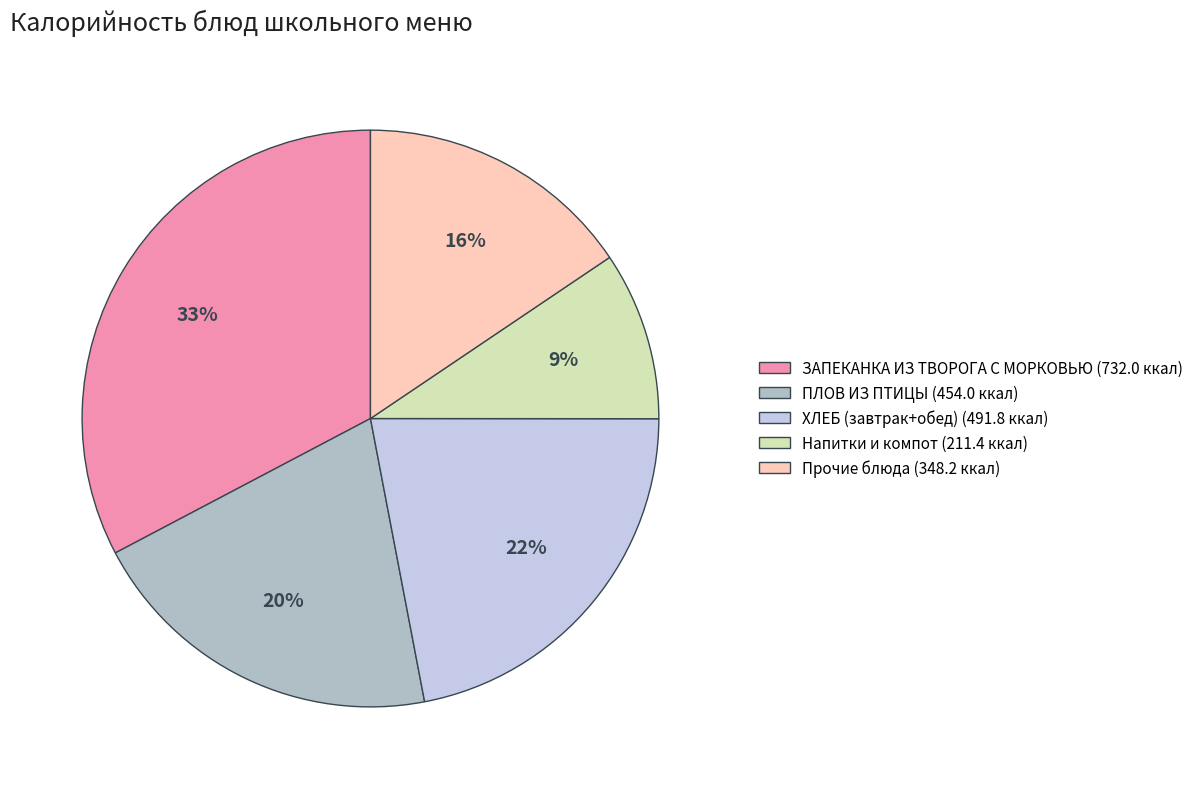

To the nearest percent, what percentage of the pie is Напитки и компот (211.4 ккал)?

9%